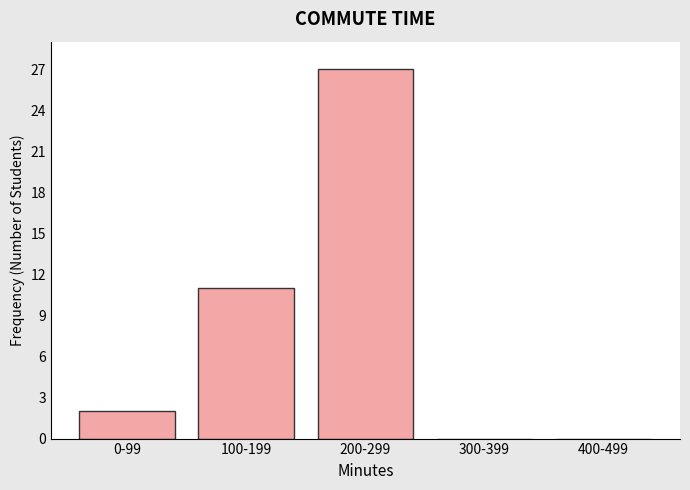

Reading left to right, what are all the values shown in this chart?

0-99=2	100-199=11	200-299=27	300-399=0	400-499=0